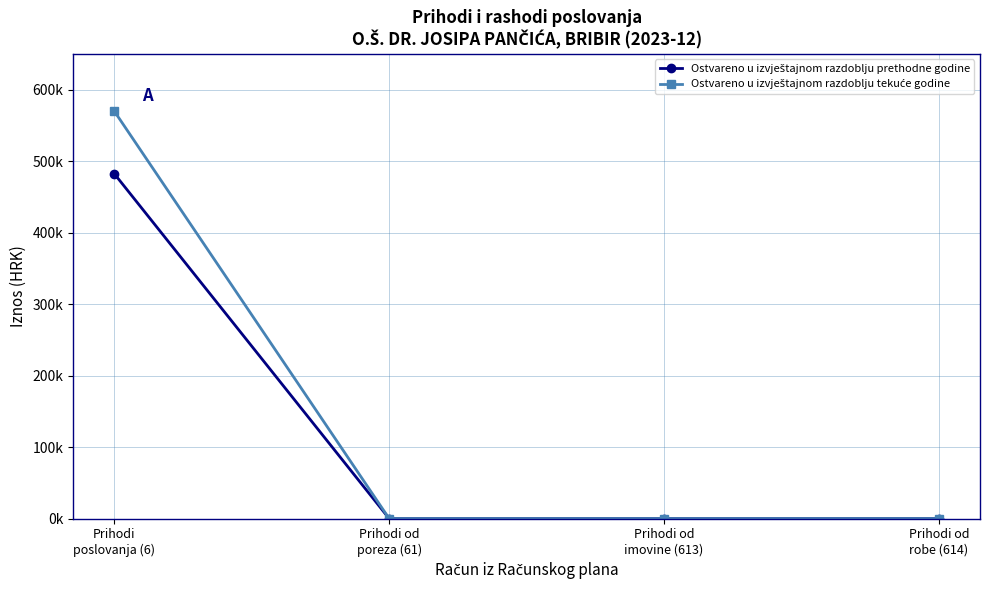

What is the difference between the maximum and second lowest values in the Ostvareno u izvještajnom razdoblju tekuće godine series?

569719.0